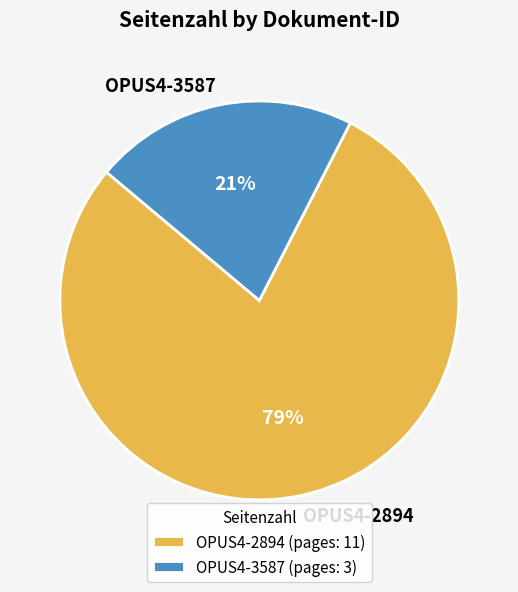

What is the ratio of the value at OPUS4-3587 to the value at OPUS4-2894?

0.3